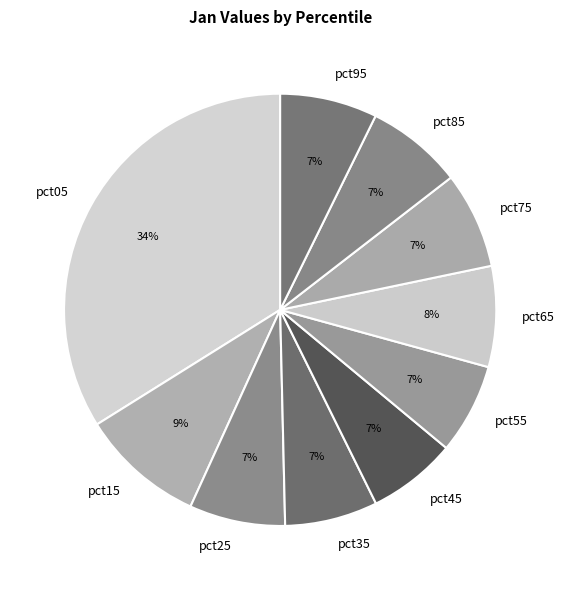

Is it true that pct65 is 8% of the pie?

True